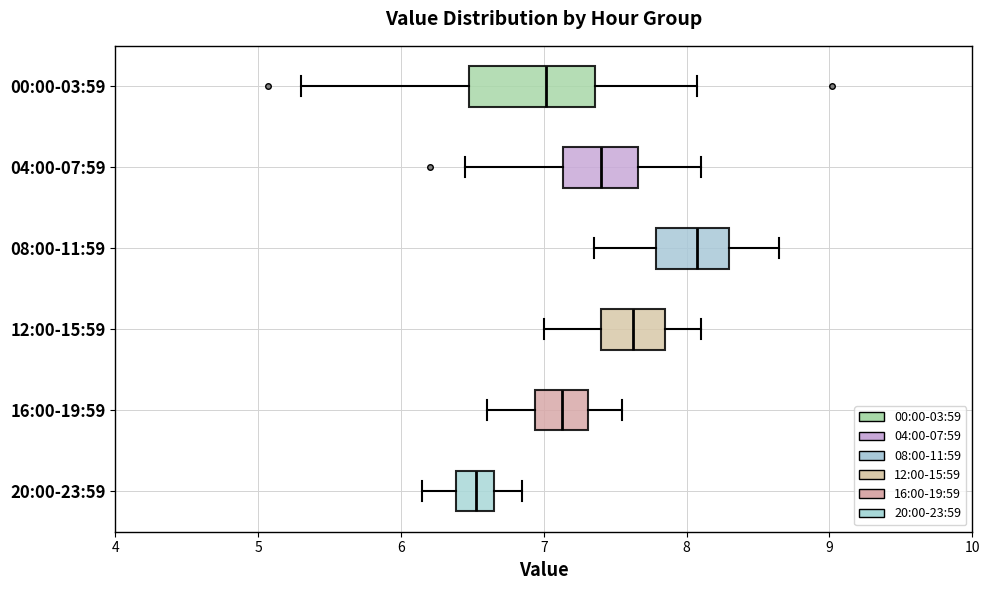

Reading bottom to top, read every box against the x-axis: the position of its median line, the range the box covers, and the ends of its whiskers. The values are not printed on the chart, so give them approximately, as read against the axis.

20:00-23:59: median 6.5, box 6.4 to 6.7, whiskers 6.2 to 6.9
16:00-19:59: median 7.1, box 6.9 to 7.3, whiskers 6.6 to 7.6
12:00-15:59: median 7.6, box 7.4 to 7.9, whiskers 7.0 to 8.1
08:00-11:59: median 8.1, box 7.8 to 8.3, whiskers 7.4 to 8.7
04:00-07:59: median 7.4, box 7.1 to 7.7, whiskers 6.5 to 8.1
00:00-03:59: median 7.0, box 6.5 to 7.4, whiskers 5.3 to 8.1